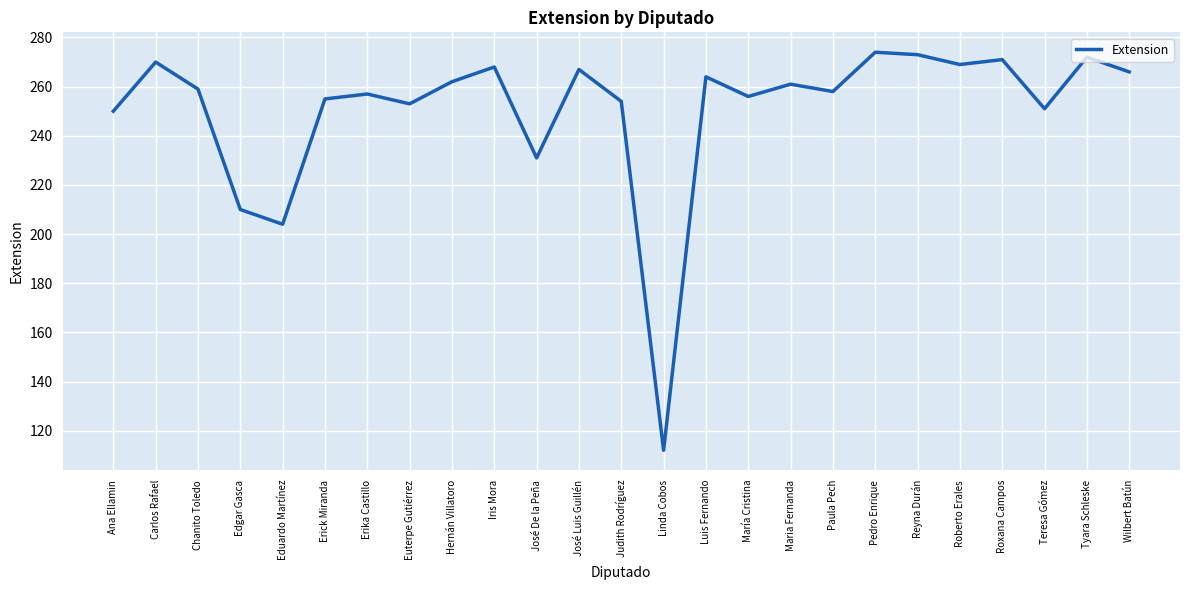

Is it true that the value at María Cristina is 85?

False